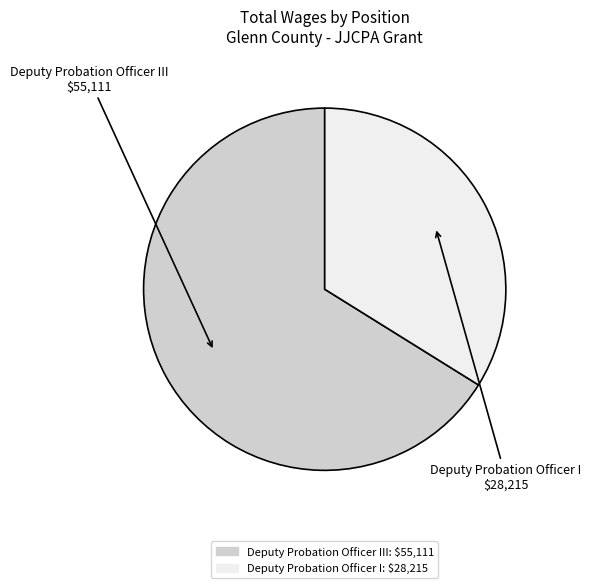

Which category accounts for the majority?

Deputy Probation Officer III